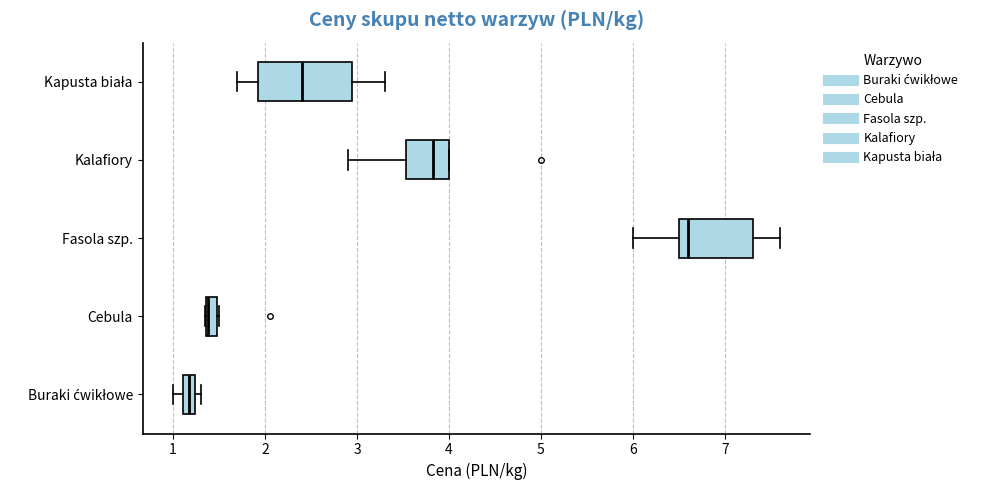

Which box is the widest, from its left edge to its right edge?

Kapusta biała